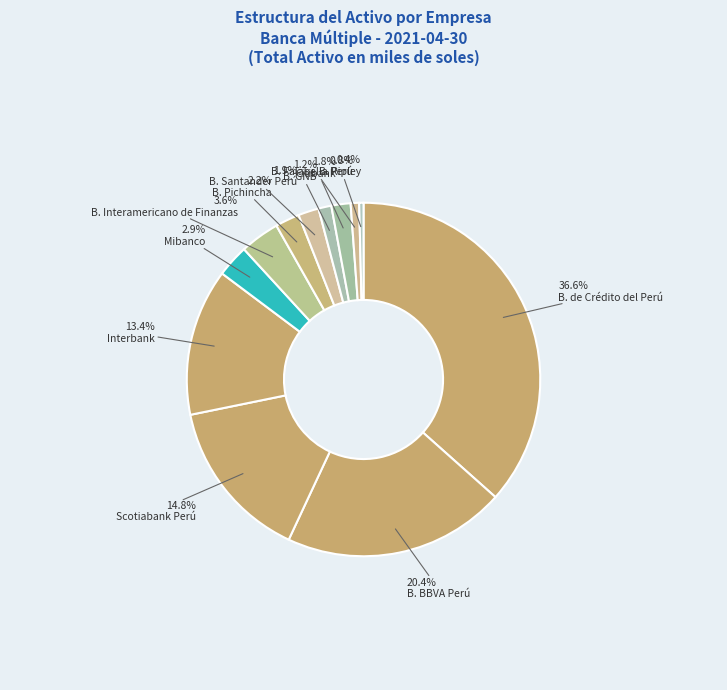

To the nearest percent, what portion does Mibanco represent?

3%